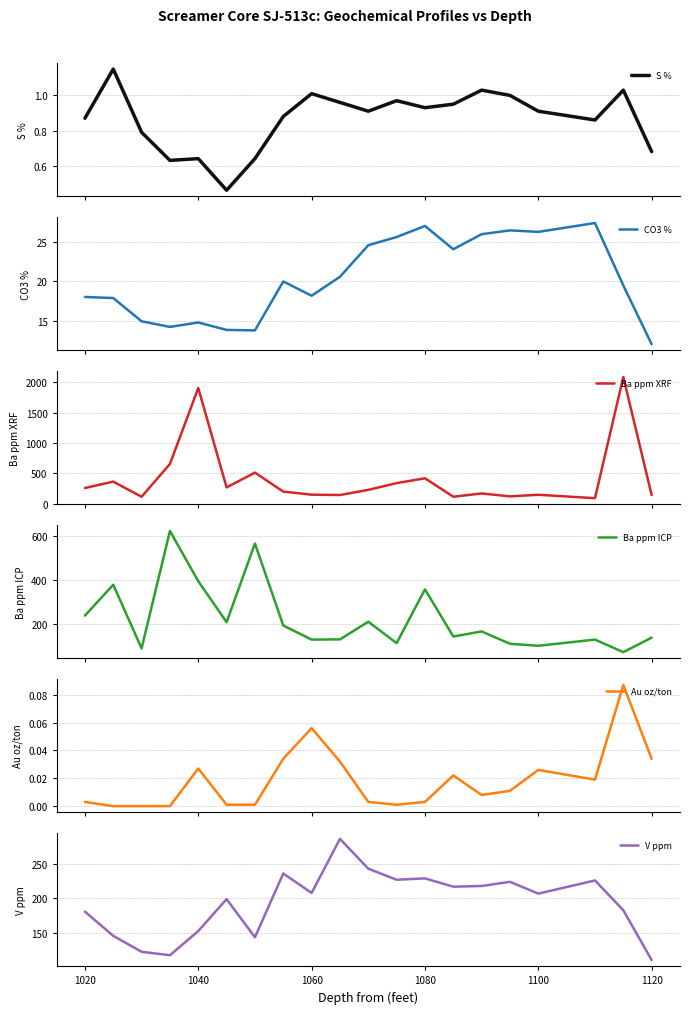

What are all the series names shown in the legend?

S %, CO3 %, Ba ppm XRF, Ba ppm ICP, Au oz/ton, V ppm